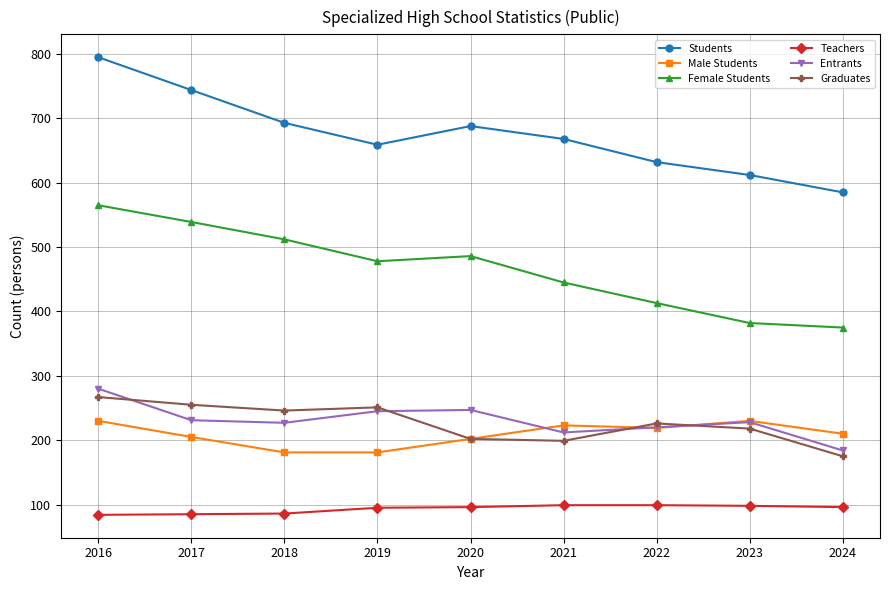

Does the chart display data point markers on the line(s)?

Yes